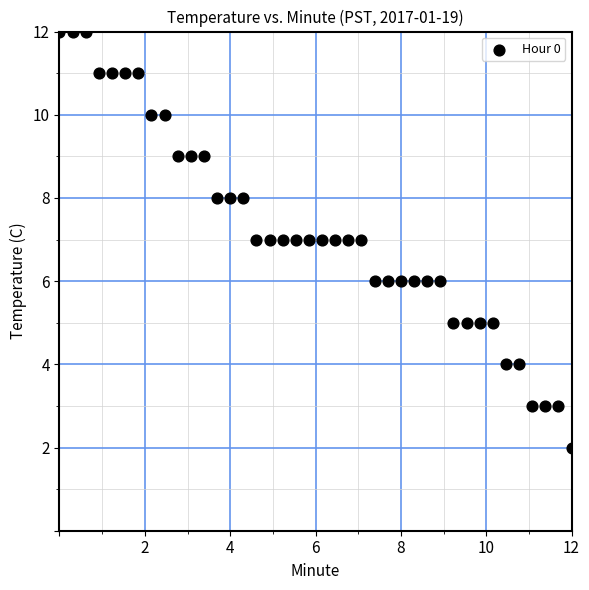

What is the range of Y values (max minus min)?

10.0